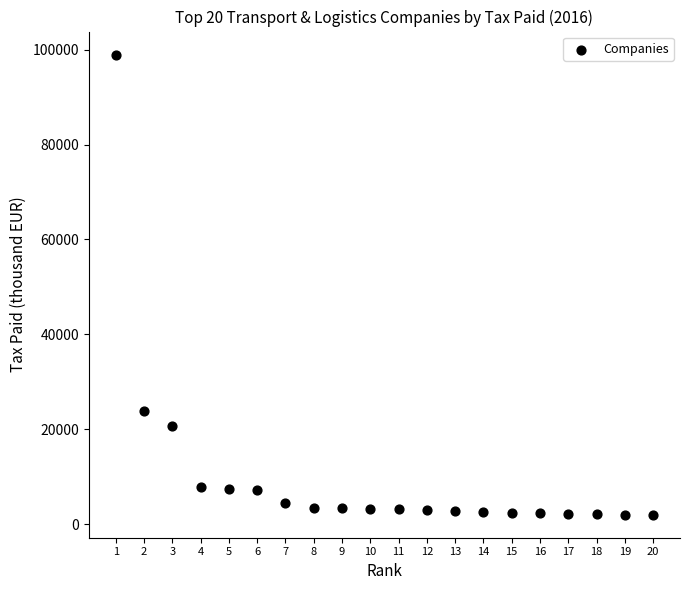

What is the range of X values (max minus min)?

19